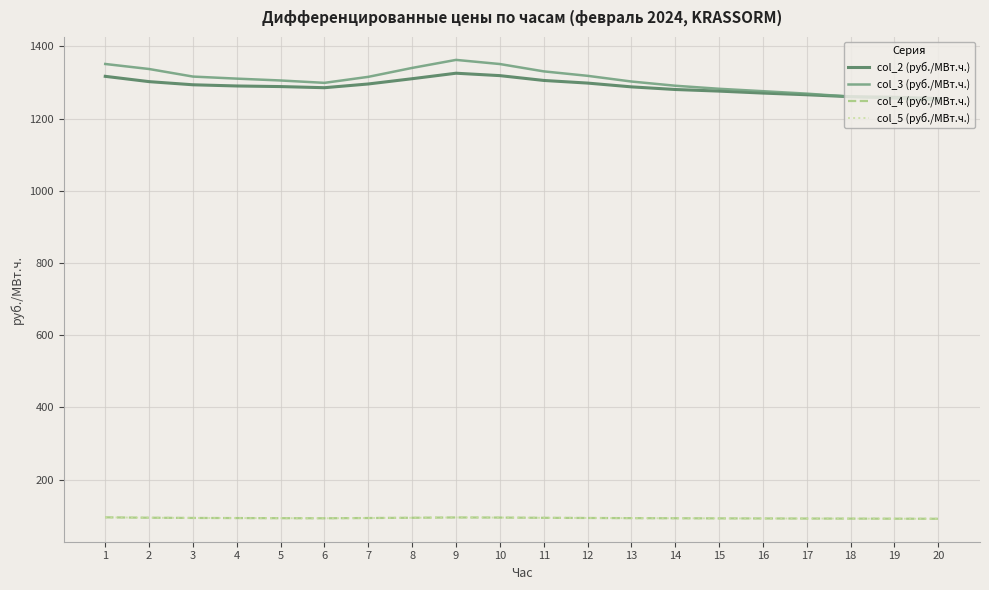

Reading right to left, what are all the values shown in this chart?

col_2 (руб./МВт.ч.): 1255.4	1258.9	1260.3	1265.8	1270.5	1275.9	1280.3	1287.7	1298.1	1305.4	1318.8	1325.5	1310.2	1295.7	1285.3	1288.5	1290.1	1293.4	1302.1	1316.8
col_3 (руб./МВт.ч.): 1250.3	1255.8	1260.5	1268.9	1275.7	1282.3	1290.8	1302.5	1318.2	1330.6	1350.9	1362.3	1340.1	1315.4	1298.8	1305.3	1310.5	1316.2	1337.1	1351.0
col_4 (руб./МВт.ч.): 91.5	91.7	91.9	92.1	92.3	92.6	92.9	93.2	93.7	94.1	94.8	95.1	94.2	93.6	92.9	93.1	93.5	93.7	94.4	95.4
col_5 (руб./МВт.ч.): 91.5	91.7	91.9	92.1	92.3	92.6	92.9	93.2	93.7	94.1	94.8	95.1	94.2	93.6	92.9	93.1	93.5	93.7	94.4	95.4